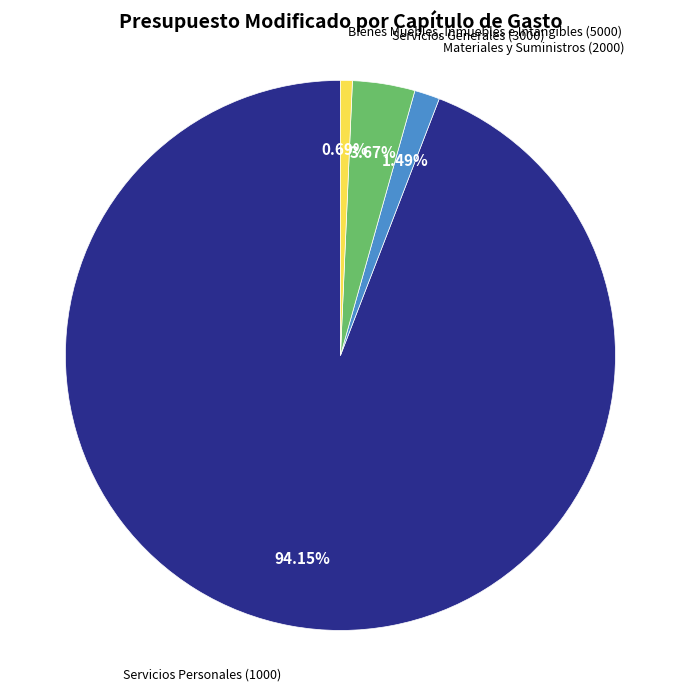

True or false: Servicios Personales (1000) accounts for 88% of the total.

False